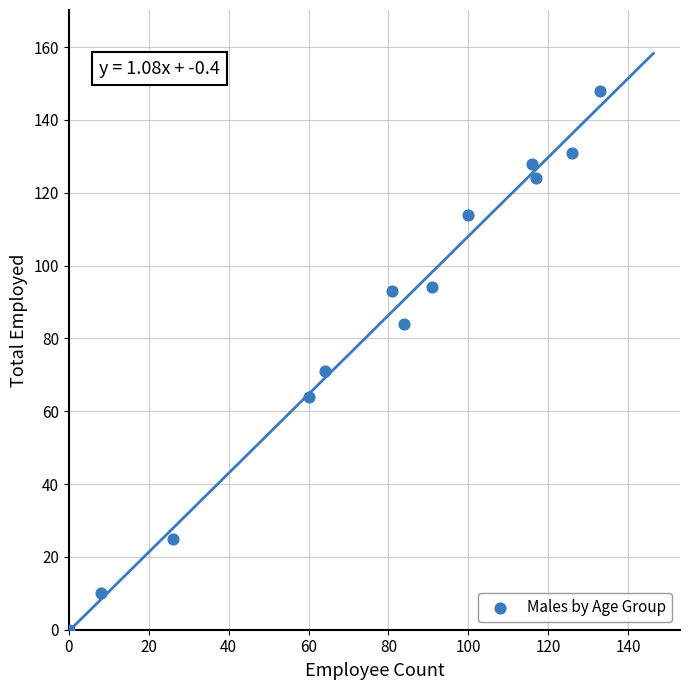

What Y value in the scatter plot is closest to 74?

71